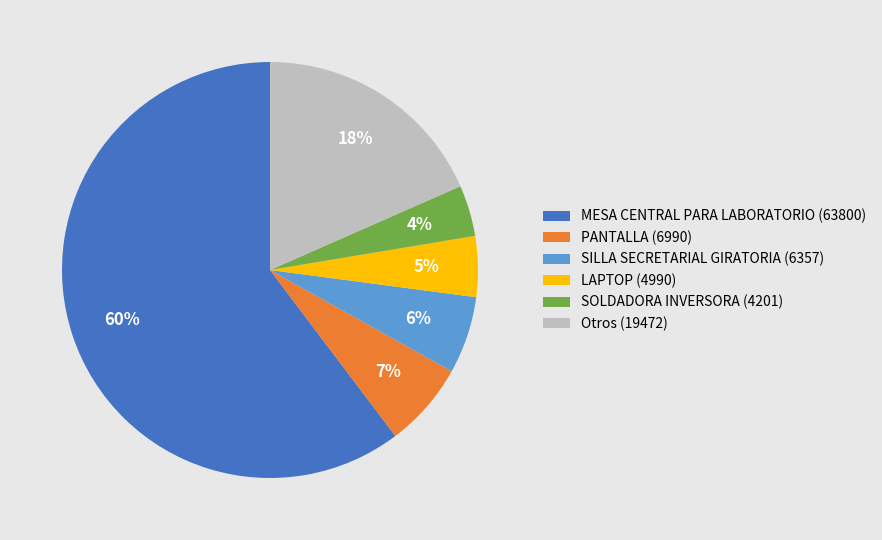

How many slices are in this pie chart?

6